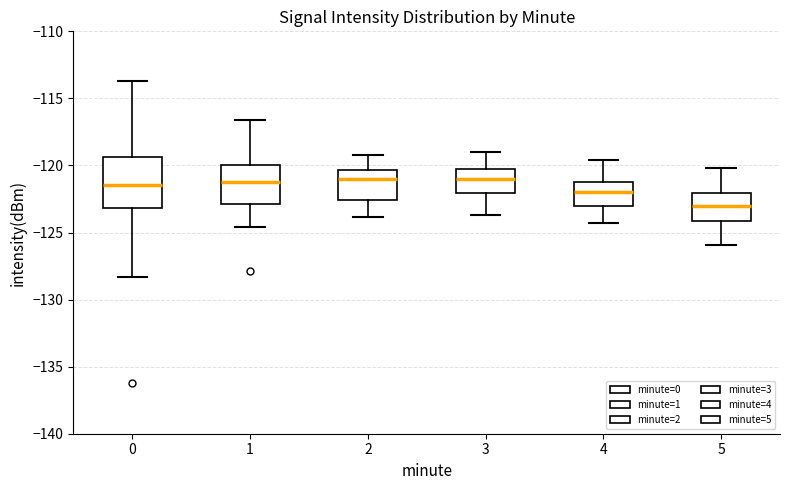

Which box has the lowest median line?

5